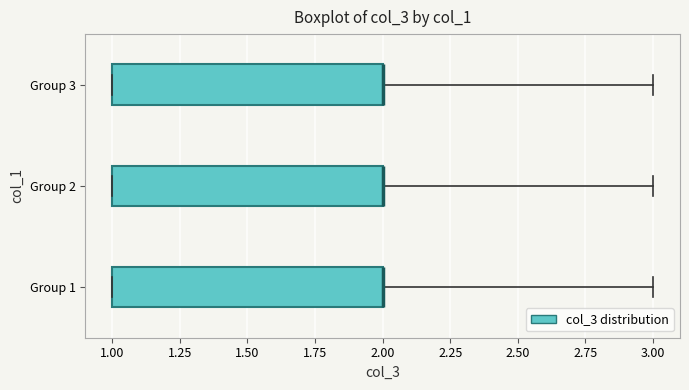

Where is the left edge of the box for Group 2 on the x-axis? The values are not printed on the chart, so give them approximately, as read against the axis.

1